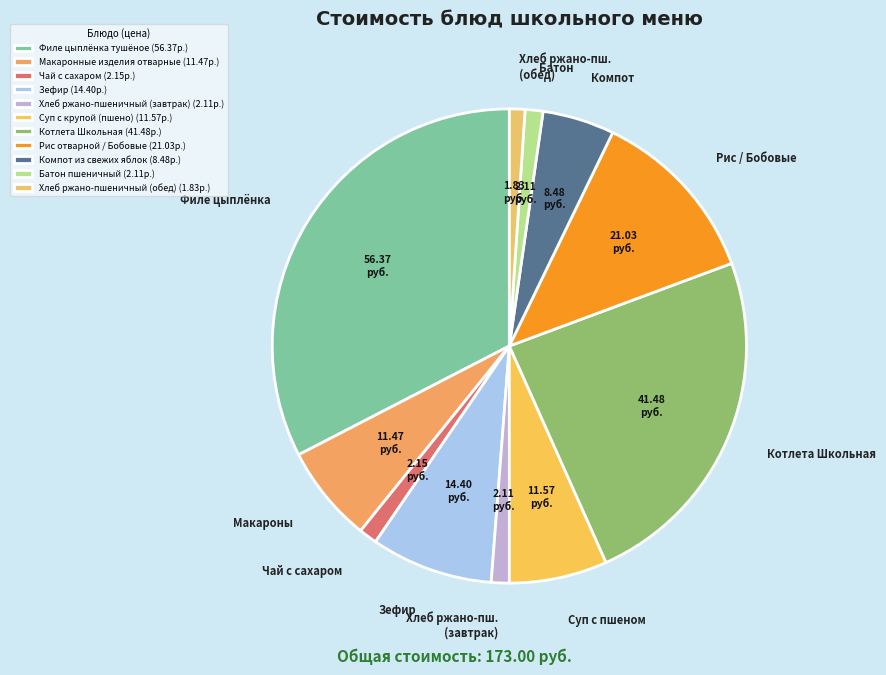

How many slices are in this pie chart?

11